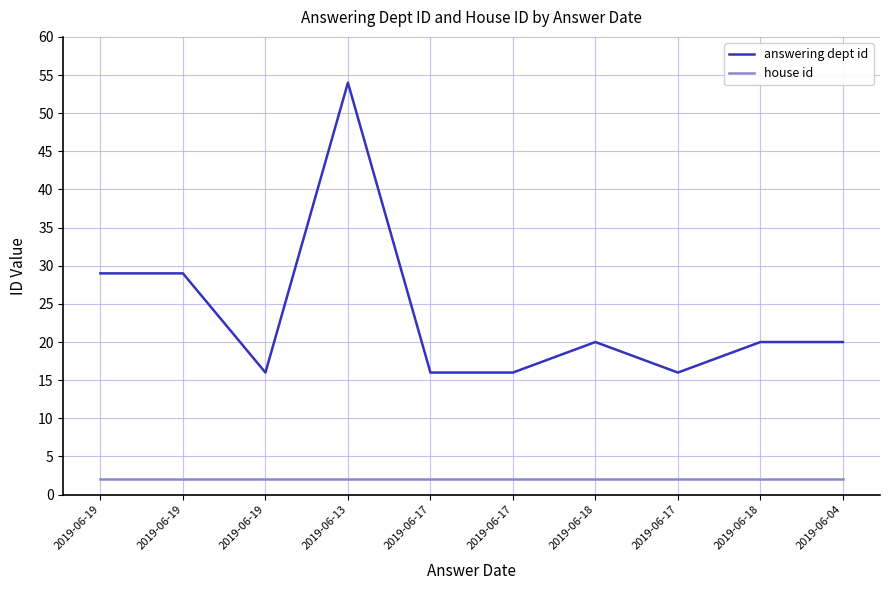

How many lines are shown in the chart?

2